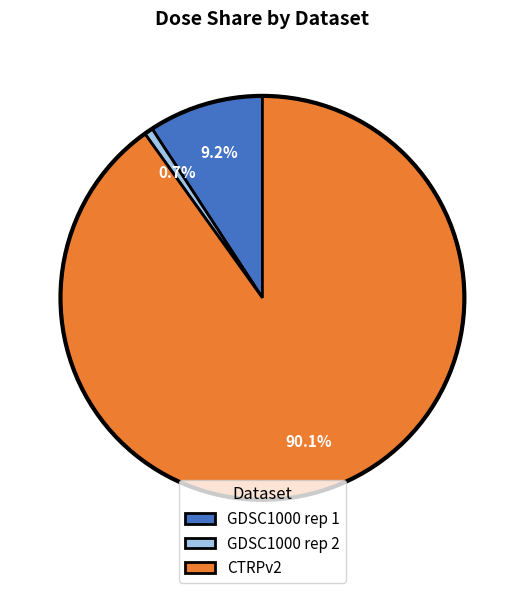

To the nearest percent, what is the combined percentage of GDSC1000 rep 1 and GDSC1000 rep 2?

10%